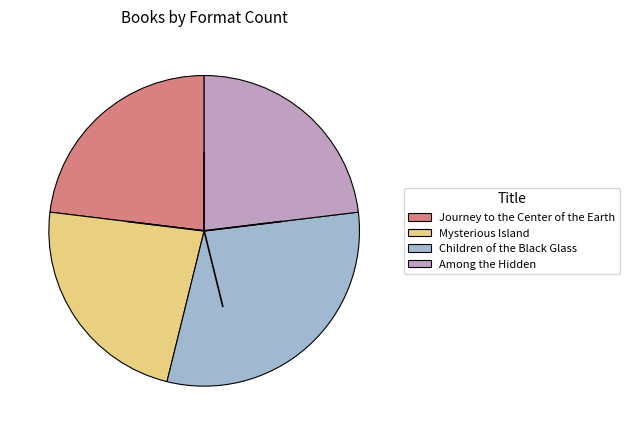

How many slices are in this pie chart?

4